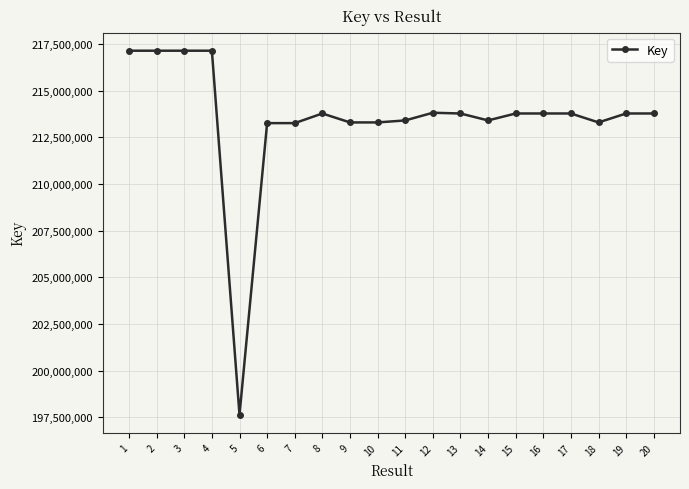

What is the value of the 6th point from the left?

213260888